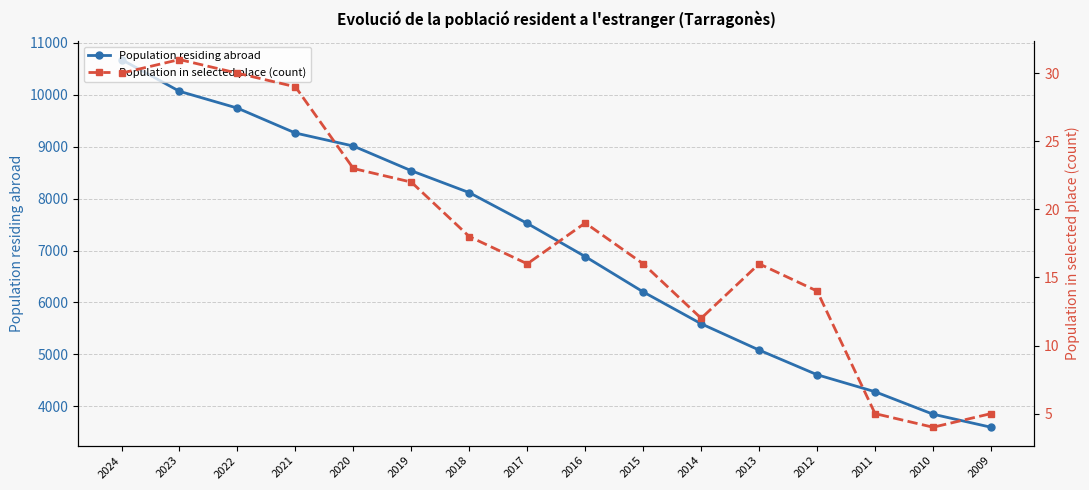

At 2012, list the series in order from largest to smallest.

Population residing abroad, Population in selected place (count)